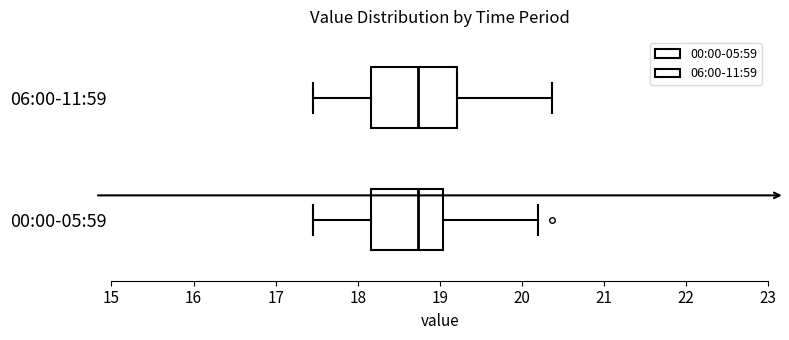

Comparing the boxes themselves (not the whiskers), which one is the widest?

06:00-11:59